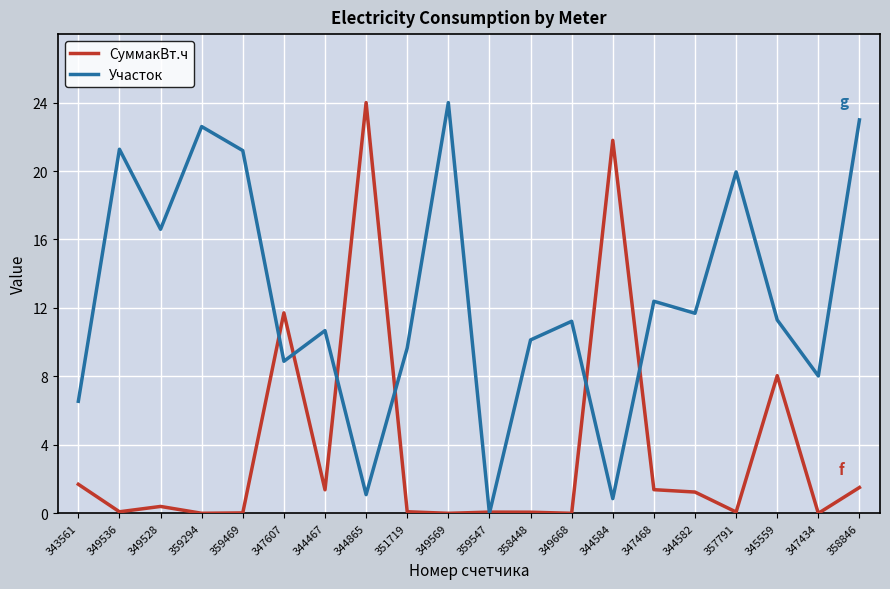

Is the value of СуммакВт.ч at 347607 greater than the value of Участок at 344467?

Yes